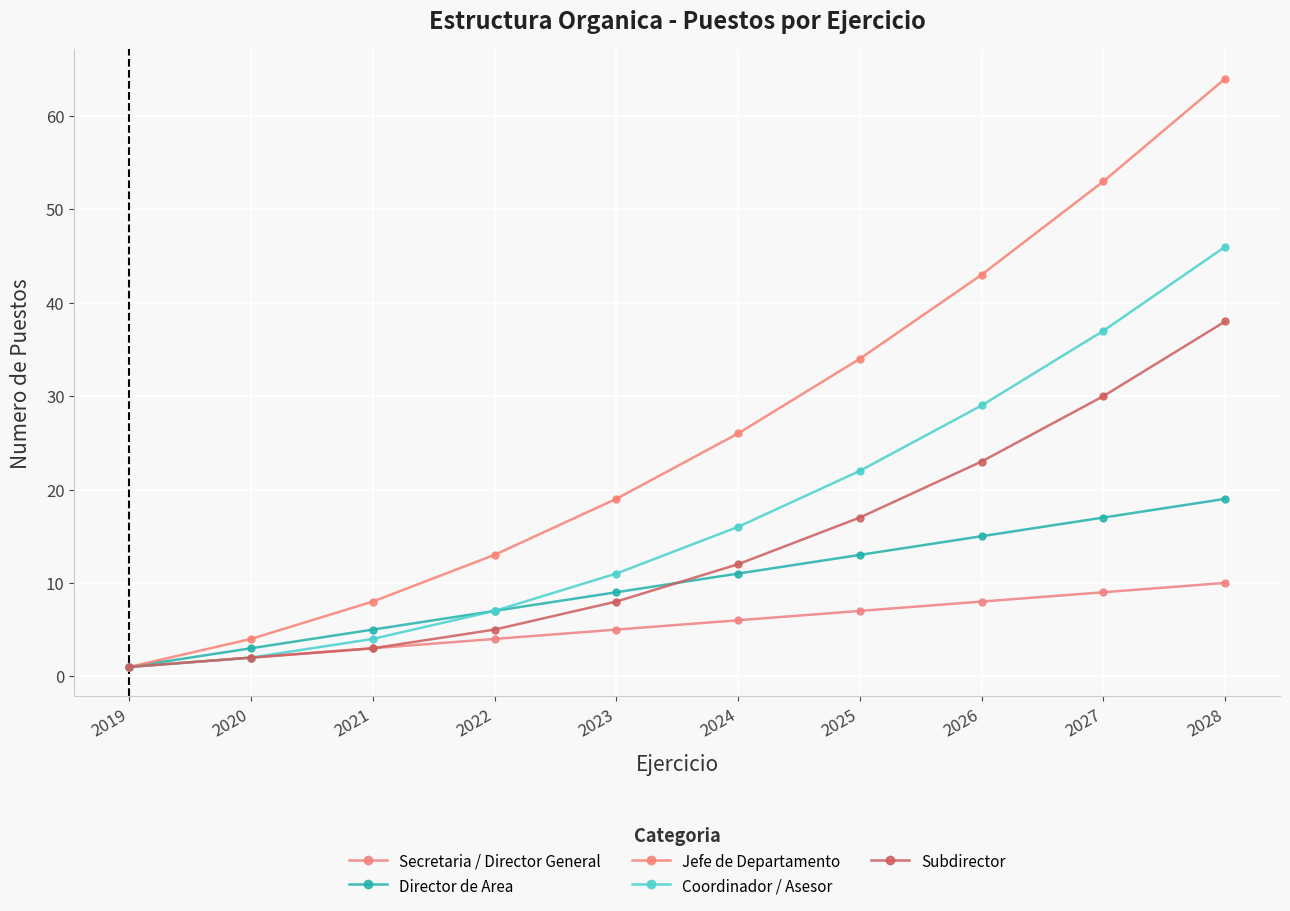

What is the value of the Director de Area point at the 3rd from the left?

5